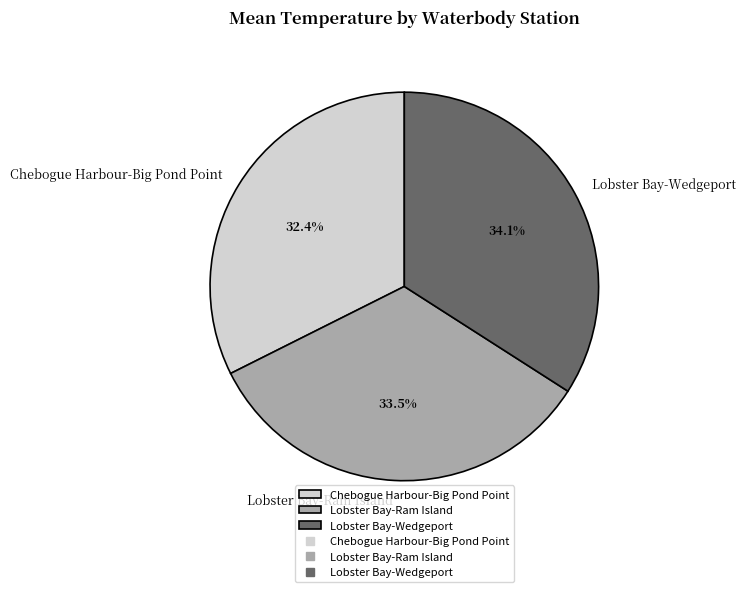

Combined, do Lobster Bay-Ram Island and Lobster Bay-Wedgeport account for over 50%?

Yes